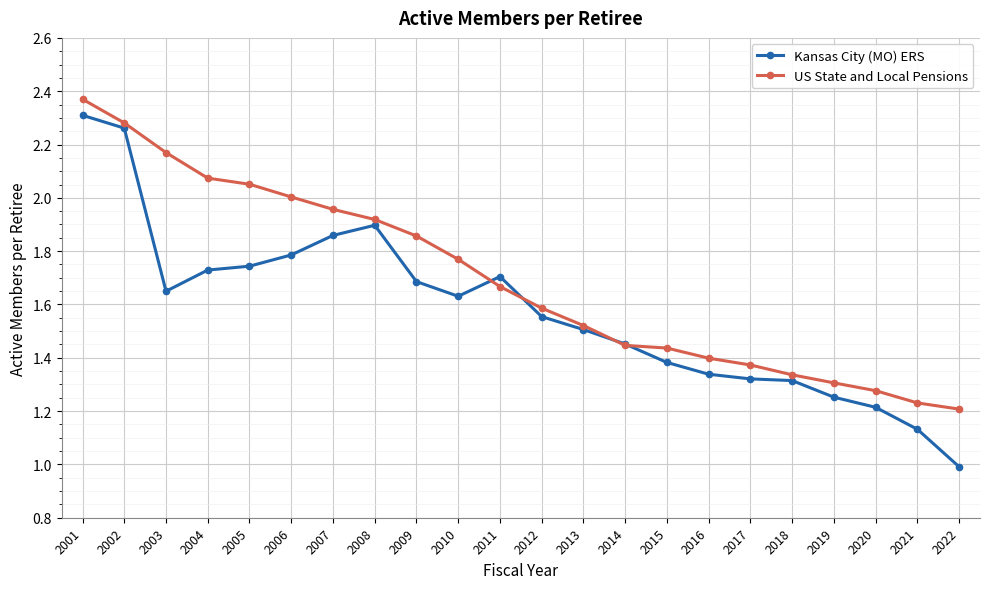

True or false: Kansas City (MO) ERS has a value of 1.1 at 2005.

False